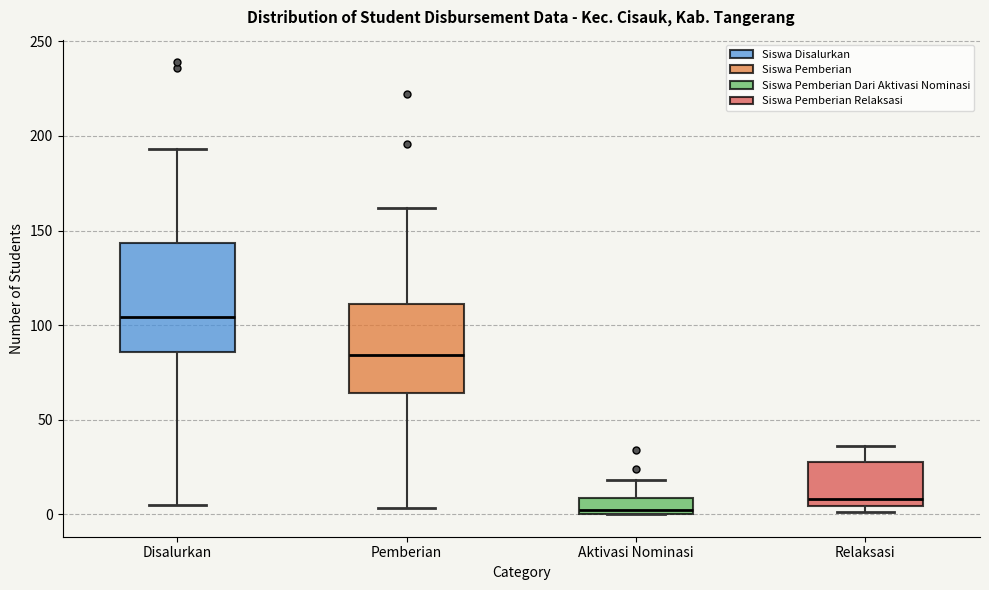

Which box's median line is the lowest?

Aktivasi Nominasi